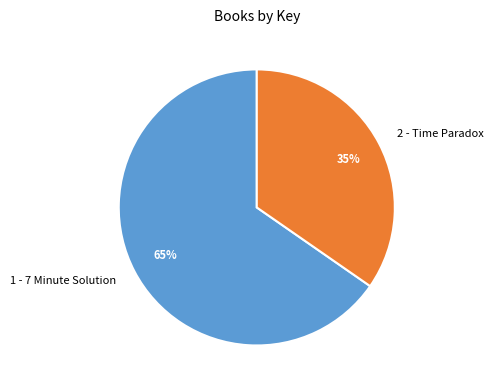

True or false: 2 - Time Paradox accounts for 44% of the total.

False